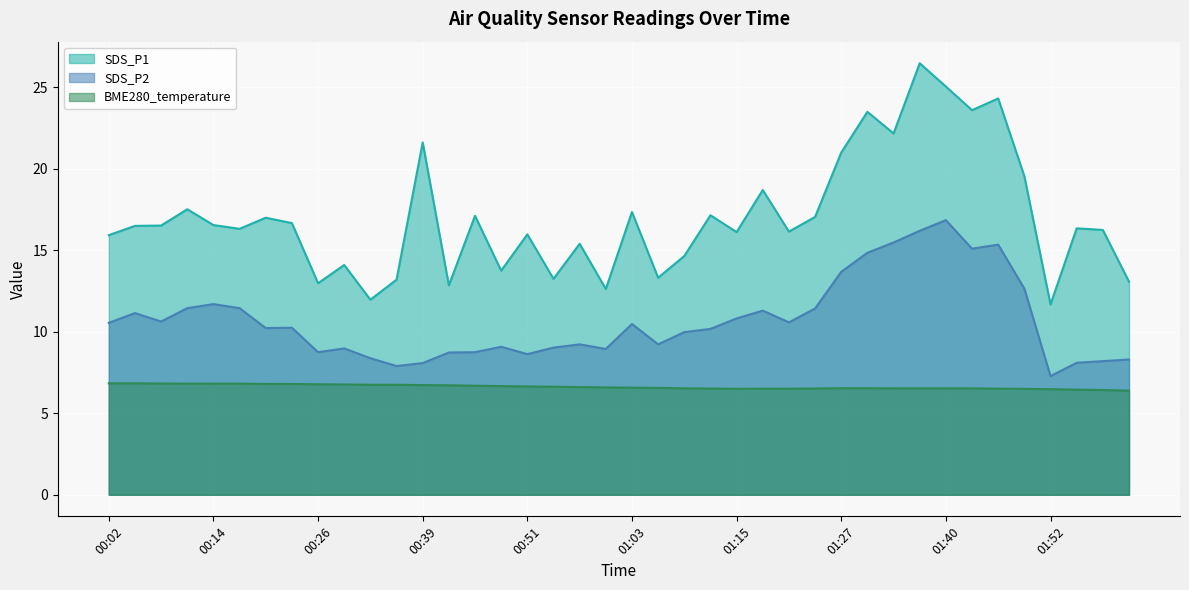

True or false: BME280_temperature has a value of 6.4 at 01:58.

True